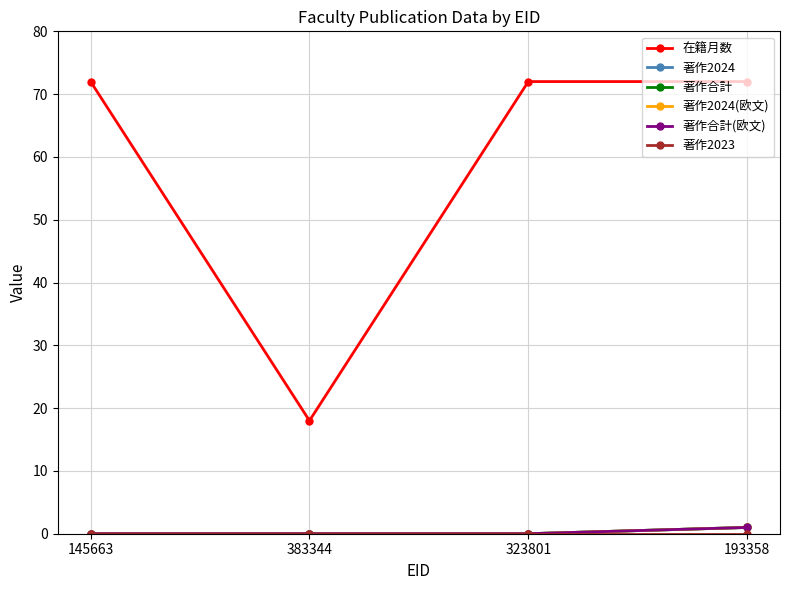

Rank the series by their maximum value, from lowest to highest.

著作2023, 著作2024, 著作合計, 著作2024(欧文), 著作合計(欧文), 在籍月数